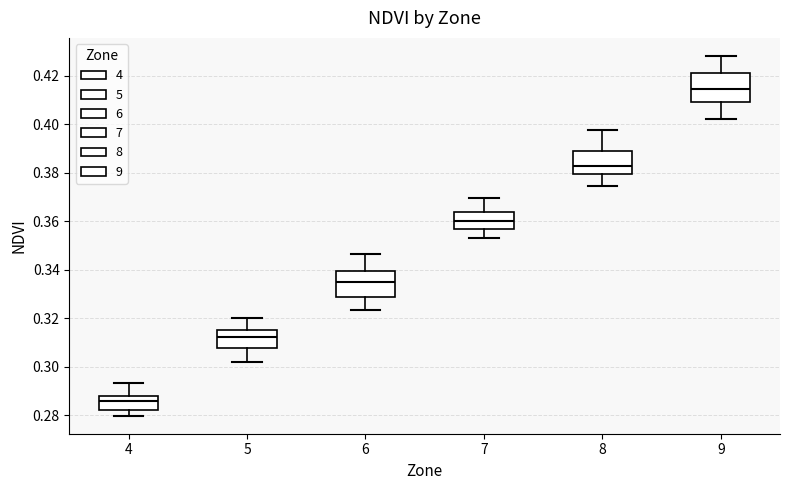

Which box's median line is the lowest?

4